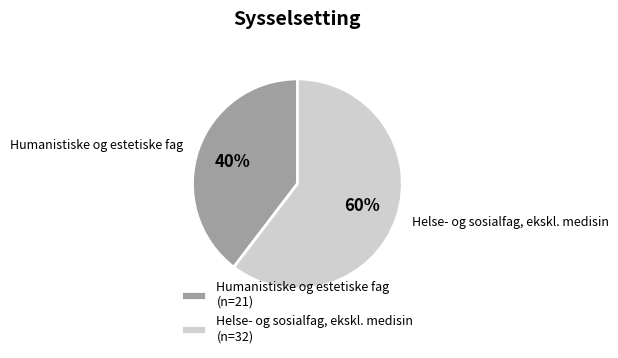

Approximately how many times larger is the value at Humanistiske og estetiske fag compared to Helse- og sosialfag, ekskl. medisin?

0.7